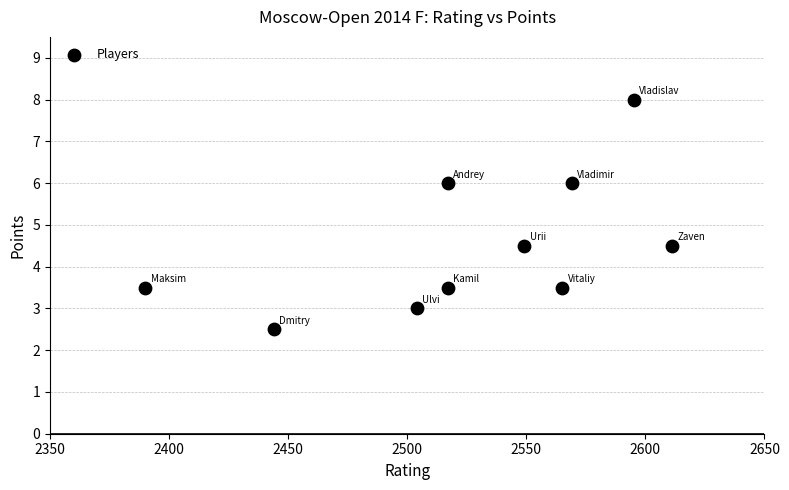

What is the average Y value?

4.5